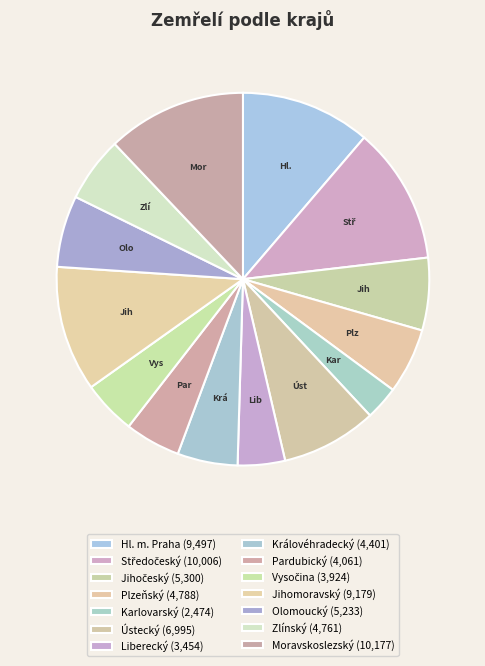

Count the number of slices in the pie.

14